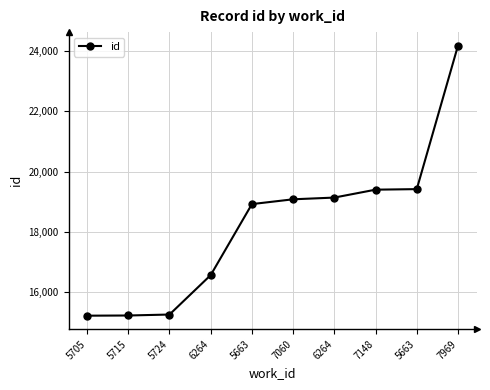

How many series are shown in this chart?

1